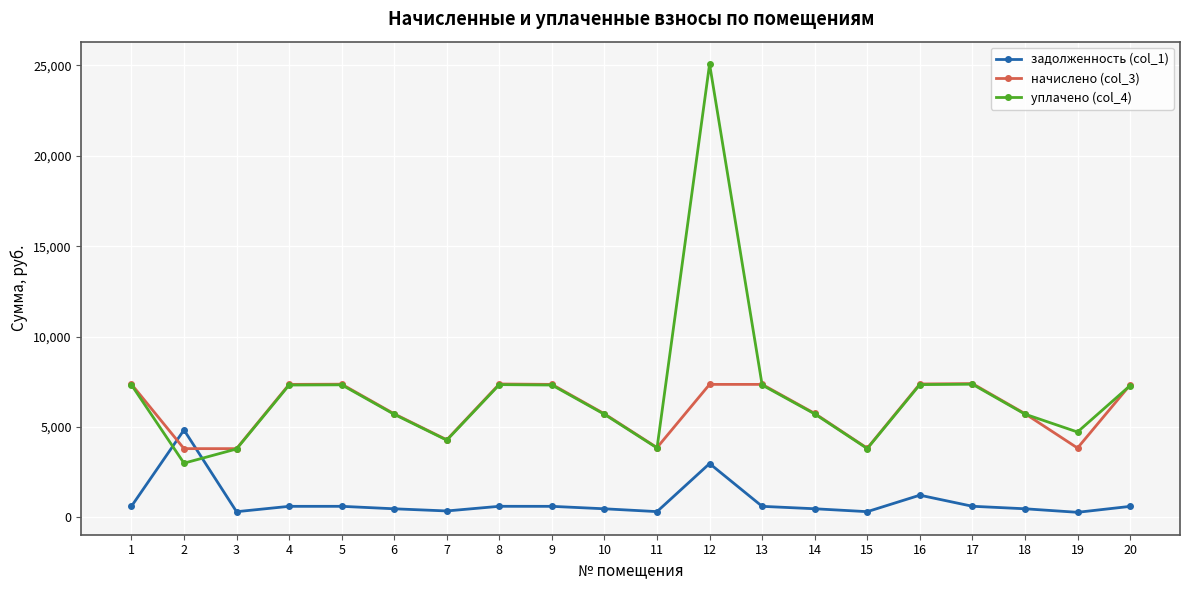

True or false: начислено (col_3) has more than 2 interior local peaks.

True